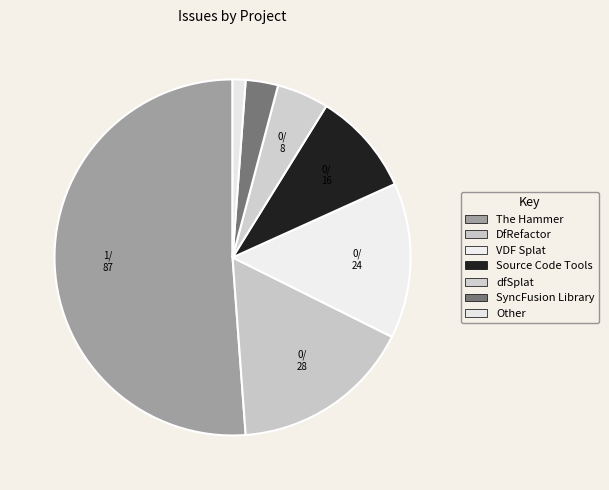

What is the smallest slice in the pie chart?

Other